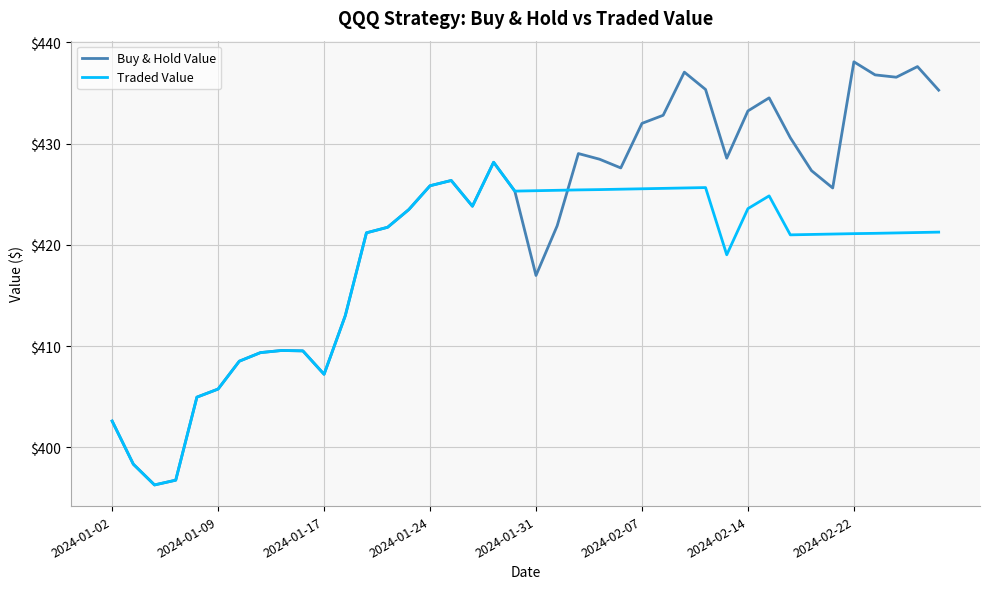

What is the sum of all Buy & Hold Value values?

16882.7